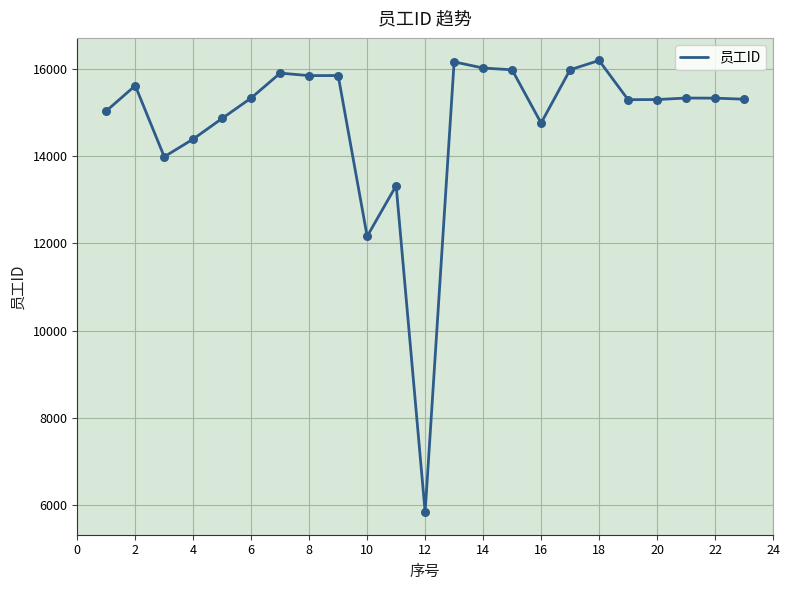

What is the minimum value shown in the chart?

5844